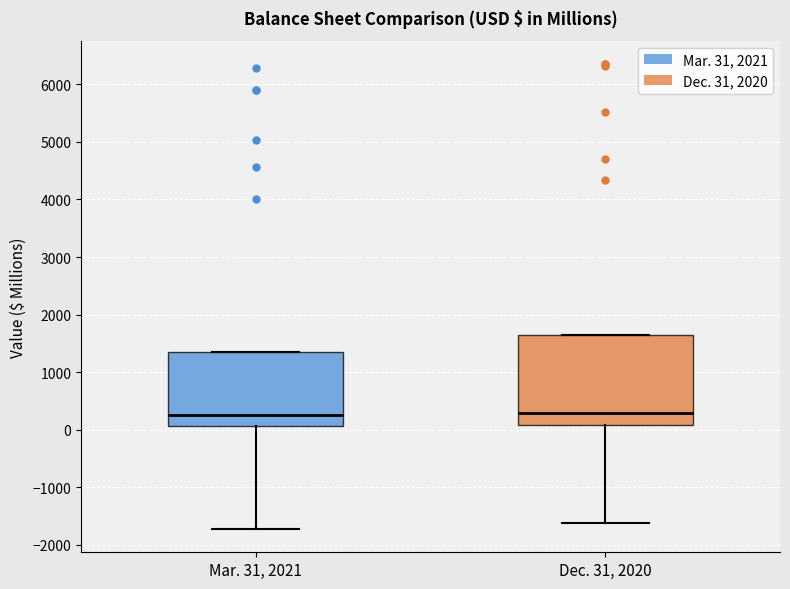

Where is the upper edge of the box for Mar. 31, 2021 on the y-axis? The values are not printed on the chart, so give them approximately, as read against the axis.

1300